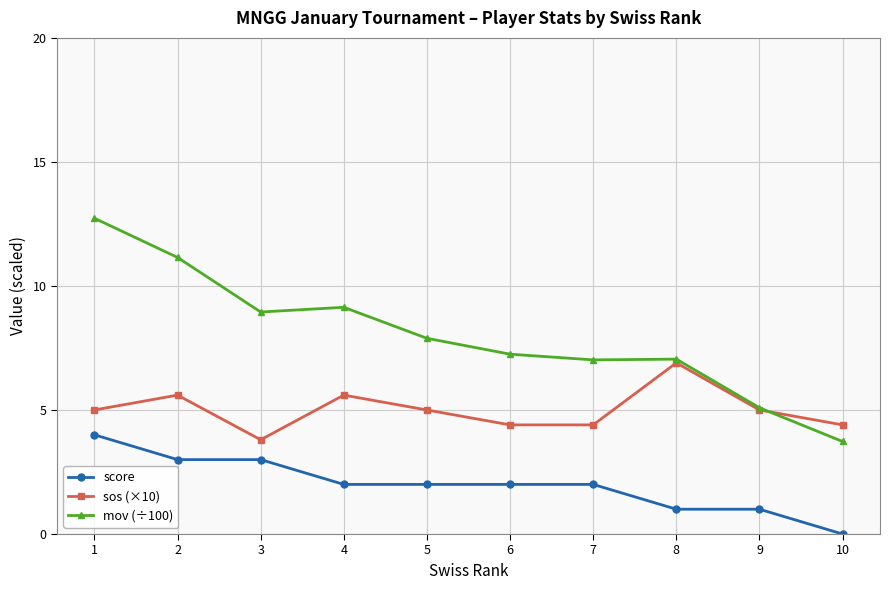

How many times do sos (×10) and mov (÷100) cross each other?

1